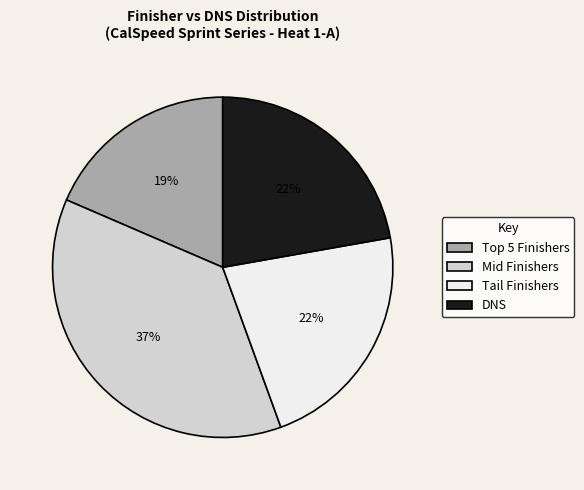

Does any single category account for the majority?

No